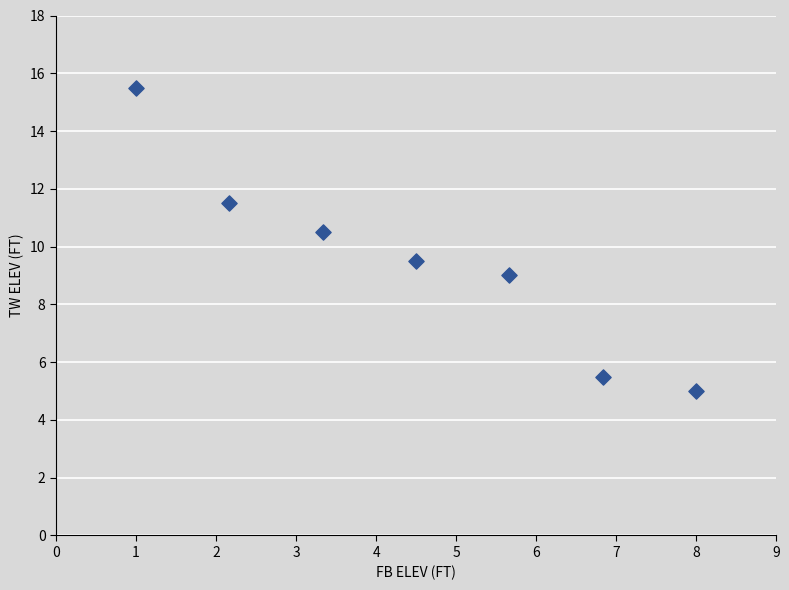

What is the average X value?

4.5